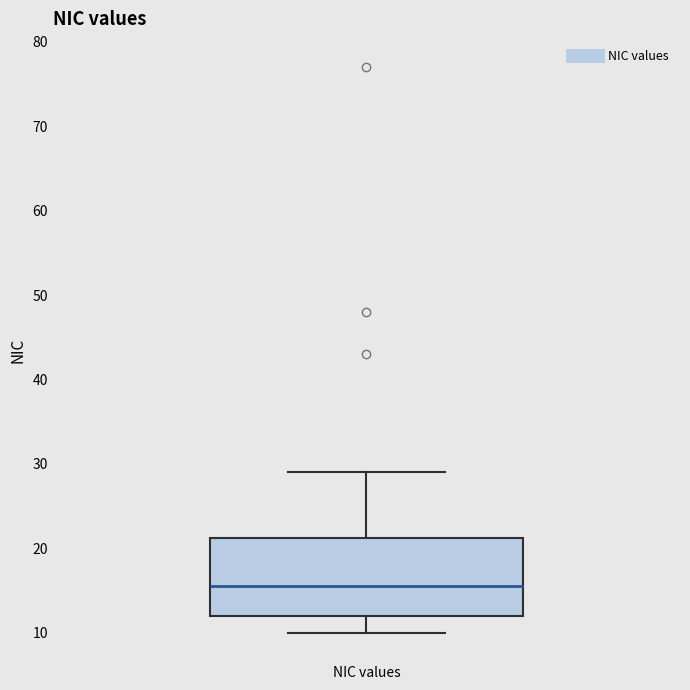

Transcribe this box plot: give where the median line is, the range the box spans, and where the two whiskers end, as read against the y-axis. The values are not printed on the chart, so give them approximately, as read against the axis.

median 16, box 12 to 21, whiskers 10 to 29